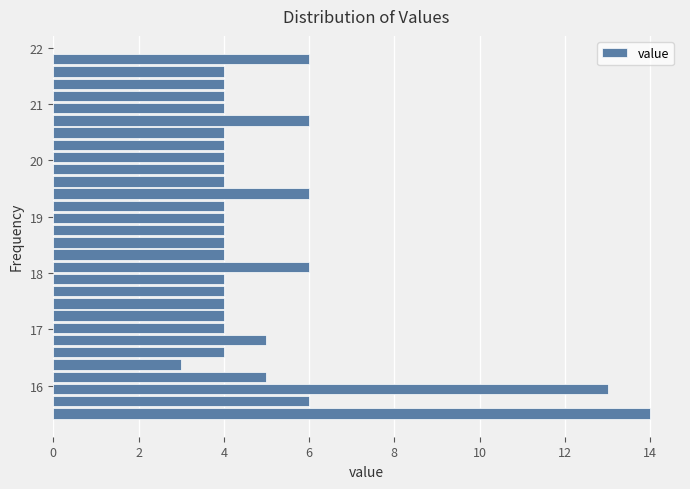

Around what value on the y-axis is the longest bar? Give the approximate position of its centre, as read against the axis.

15.5